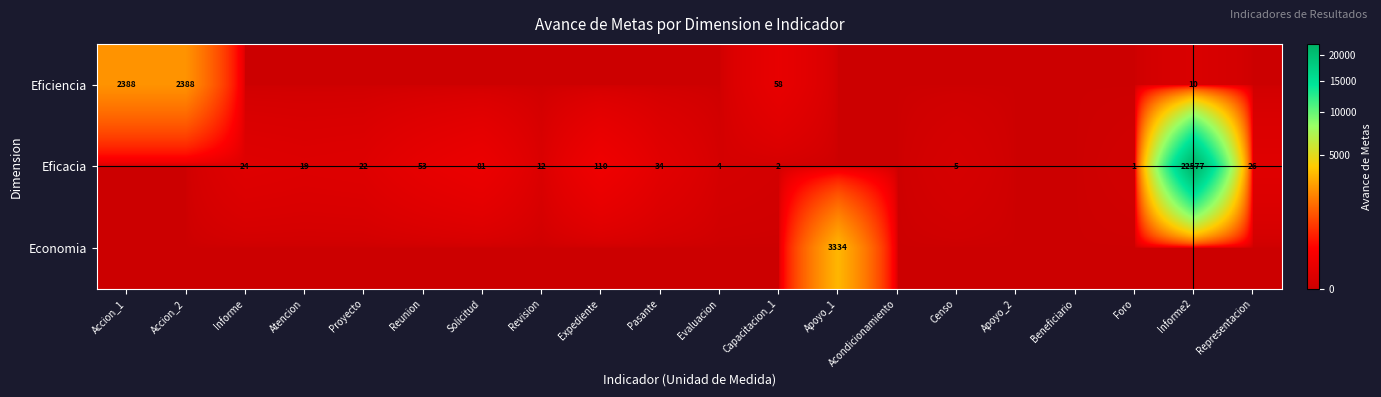

The Eficacia series shows 32 at Informe. True or false?

False